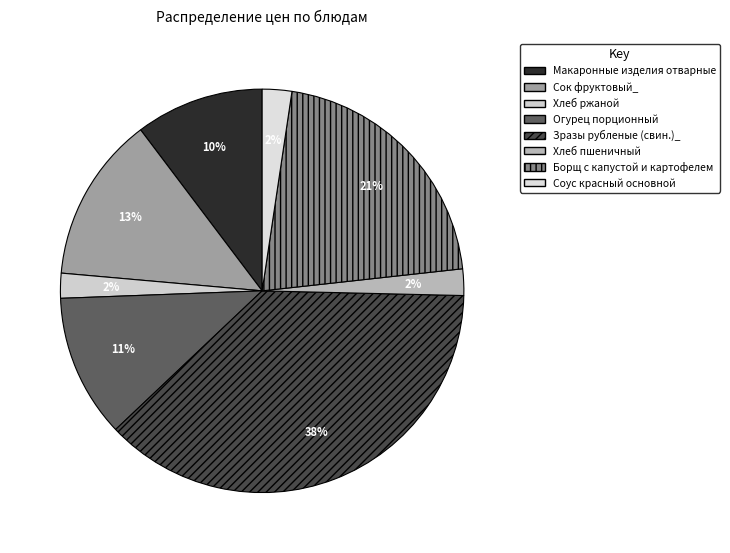

How many slices are in this pie chart?

8